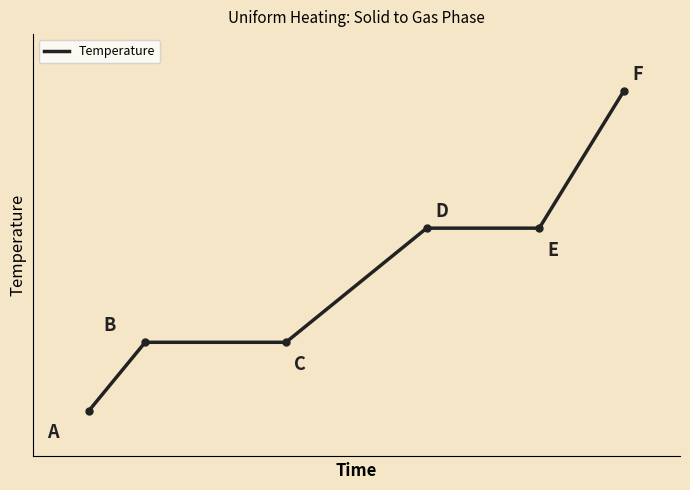

What is the maximum value shown in the chart?

140